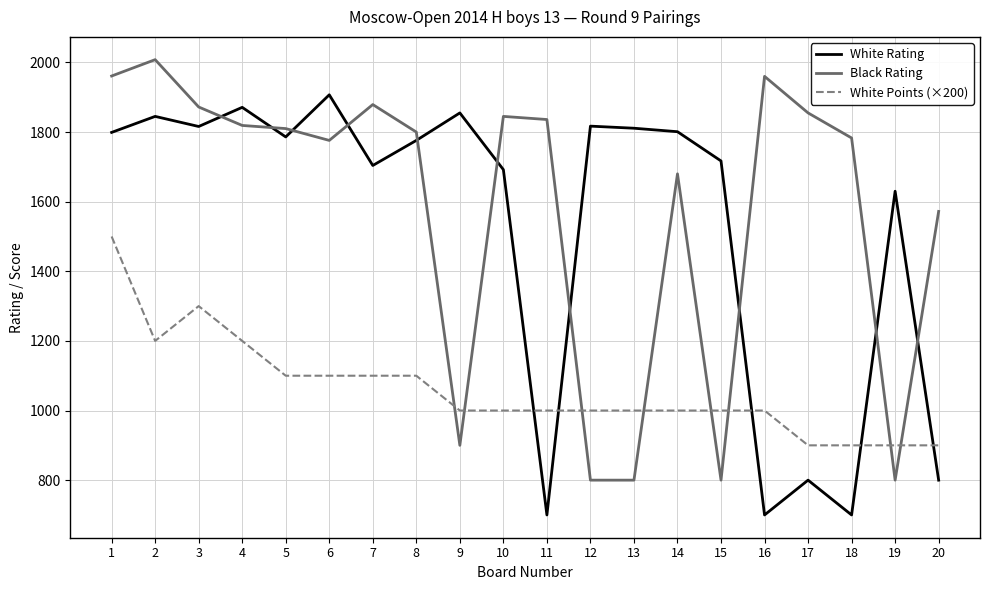

Count the number of categories in the chart.

20